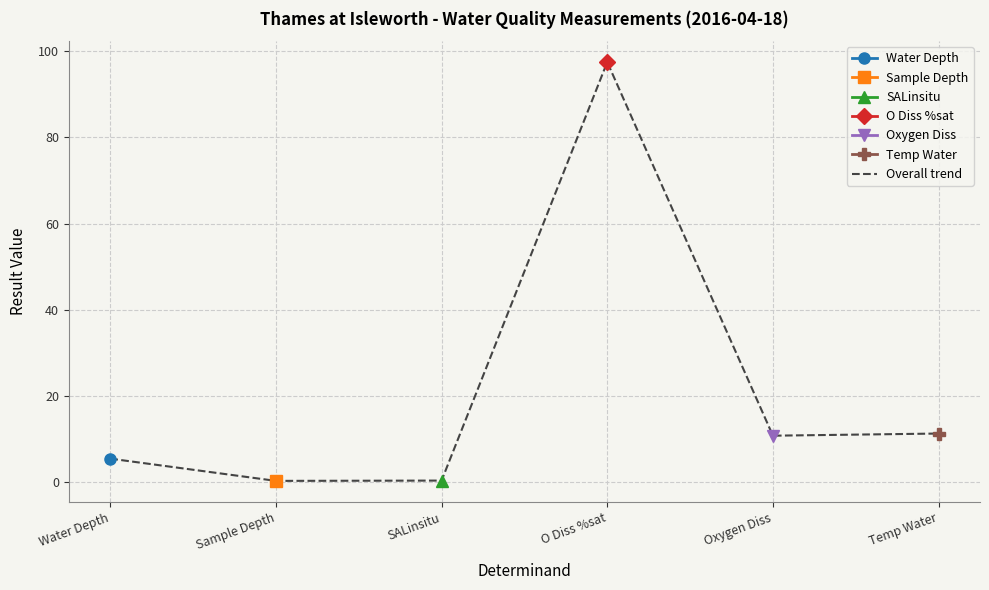

Is it true that Overall trend equals 14.3 at Oxygen Diss?

False